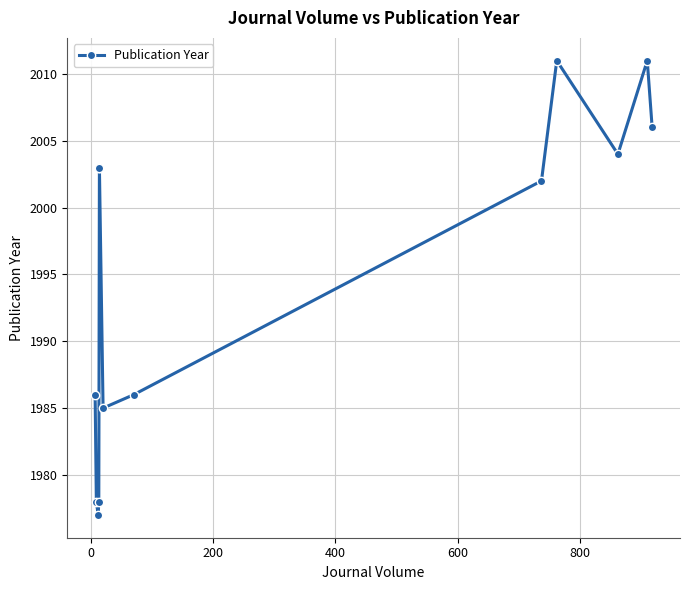

Reading left to right, what are all the values shown in this chart?

1986	1978	1977	1978	2003	2003	1985	1986	2002	2011	2004	2011	2006